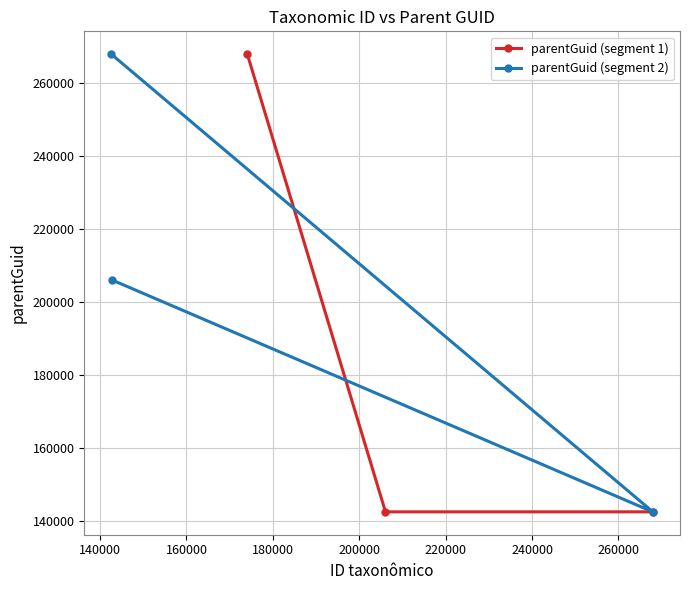

What is the value of the parentGuid (segment 1) point at the 2nd from the left?

142466